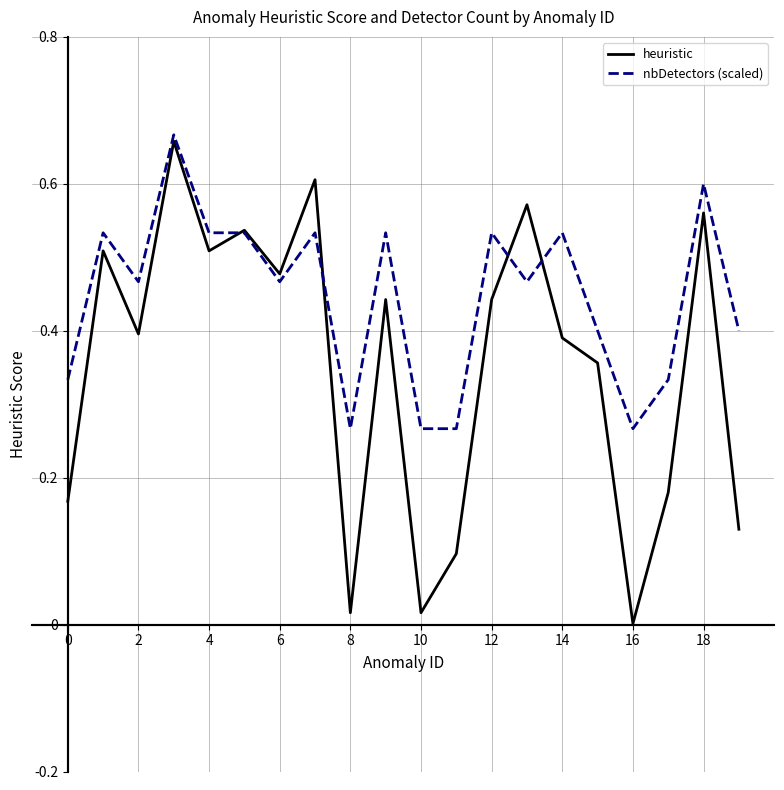

Which series has the largest range (max minus min)?

heuristic